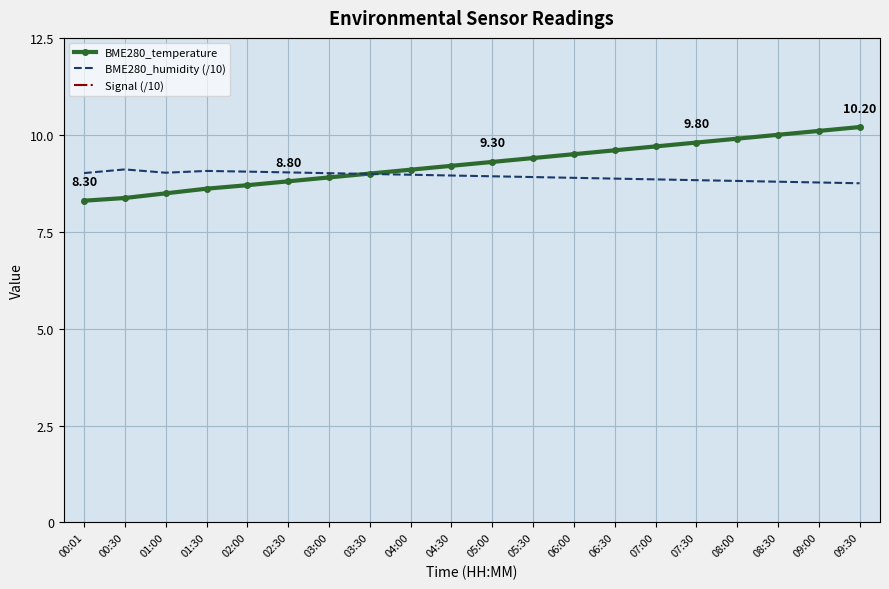

Reading left to right, list all the values displayed in this chart.

BME280_temperature: 00:01=8.3	00:30=8.4	01:00=8.5	01:30=8.6	02:00=8.7	02:30=8.8	03:00=8.9	03:30=9.0	04:00=9.1	04:30=9.2	05:00=9.3	05:30=9.4	06:00=9.5	06:30=9.6	07:00=9.7	07:30=9.8	08:00=9.9	08:30=10.0	09:00=10.1	09:30=10.2
BME280_humidity (/10): 00:01=9.0	00:30=9.1	01:00=9.0	01:30=9.1	02:00=9.1	02:30=9.0	03:00=9.0	03:30=9.0	04:00=9.0	04:30=8.9	05:00=8.9	05:30=8.9	06:00=8.9	06:30=8.9	07:00=8.8	07:30=8.8	08:00=8.8	08:30=8.8	09:00=8.8	09:30=8.8
Signal (/10): 00:01=-8.7	00:30=-8.4	01:00=-8.5	01:30=-8.6	02:00=-8.5	02:30=-8.5	03:00=-8.4	03:30=-8.6	04:00=-8.5	04:30=-8.7	05:00=-8.4	05:30=-8.5	06:00=-8.6	06:30=-8.5	07:00=-8.4	07:30=-8.5	08:00=-8.6	08:30=-8.5	09:00=-8.4	09:30=-8.5